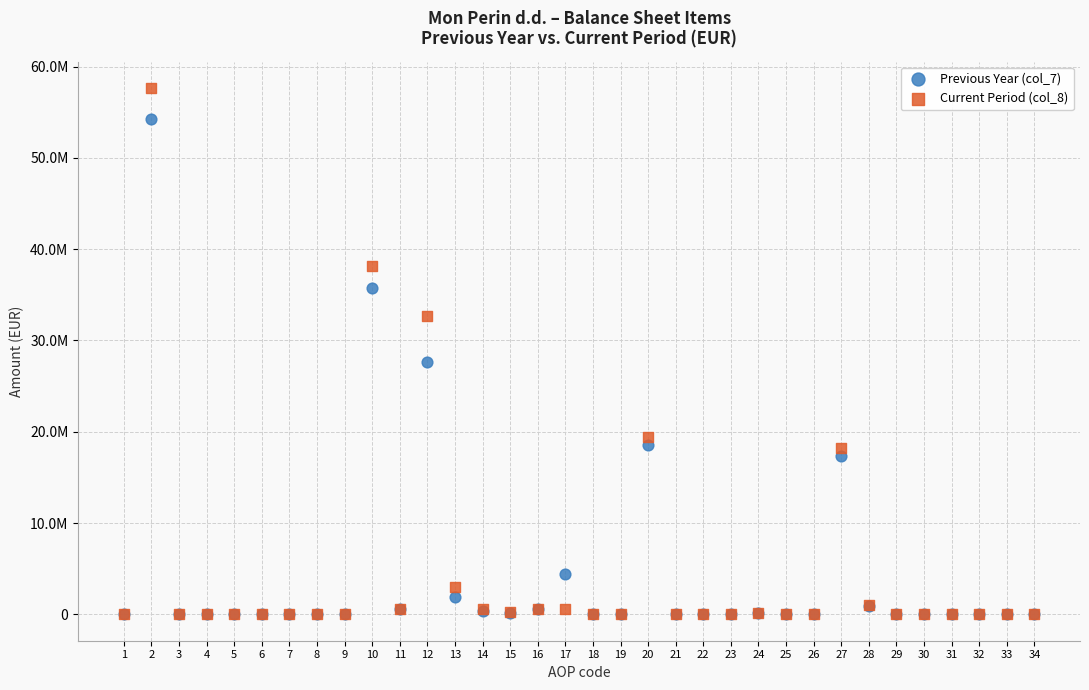

Which series reaches the maximum Y coordinate?

Current Period (col_8)